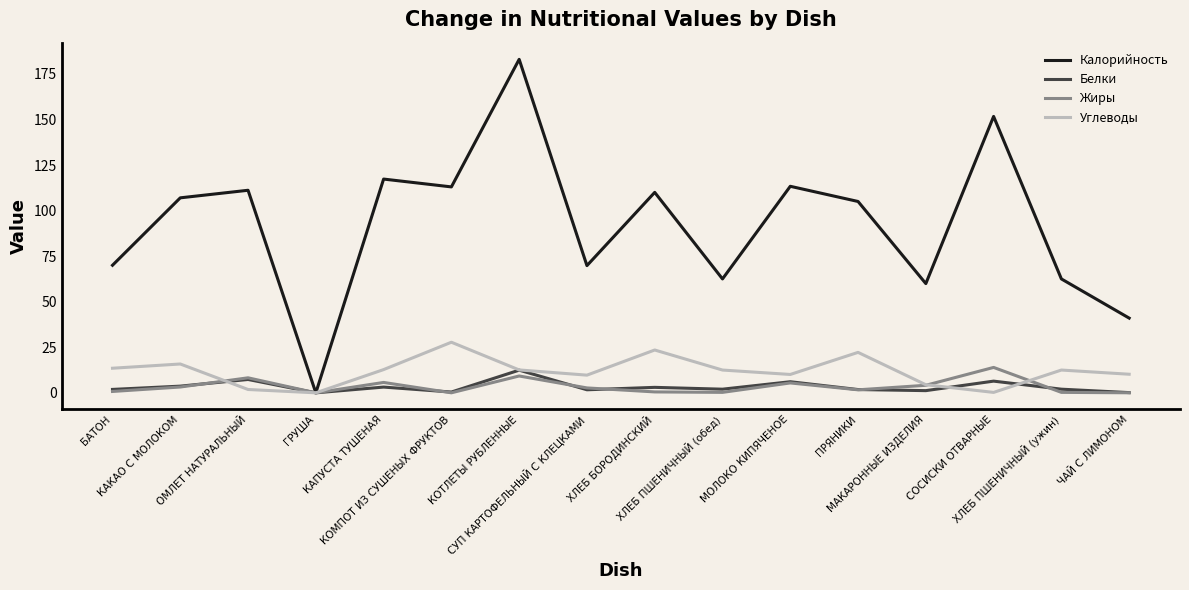

Does the chart have visible grid lines?

No